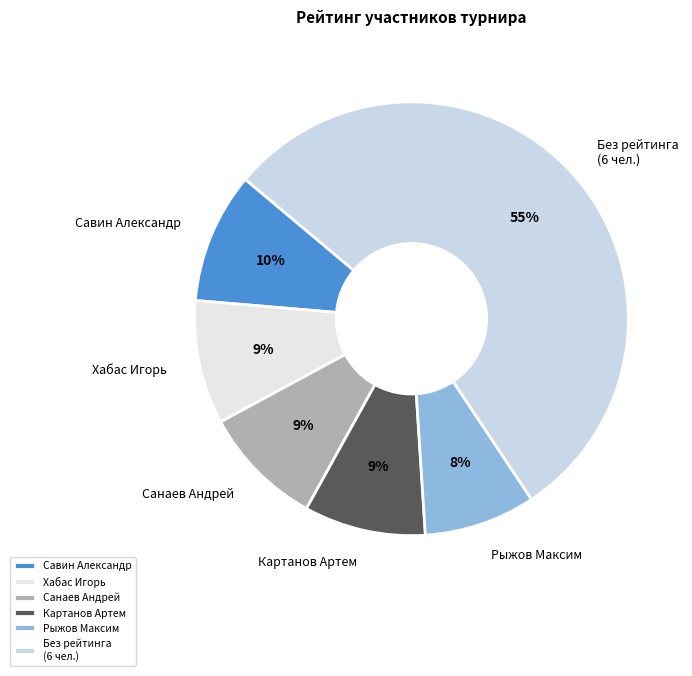

Is there a majority slice in this chart?

Yes